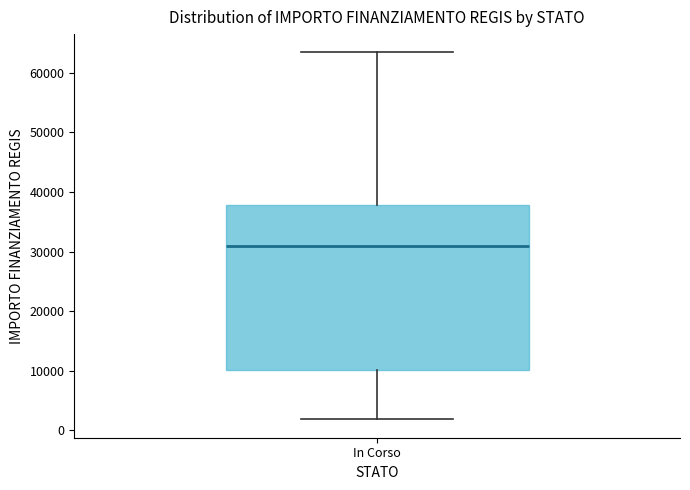

Where does the median line of the box for In Corso sit on the y-axis? The values are not printed on the chart, so give them approximately, as read against the axis.

31000